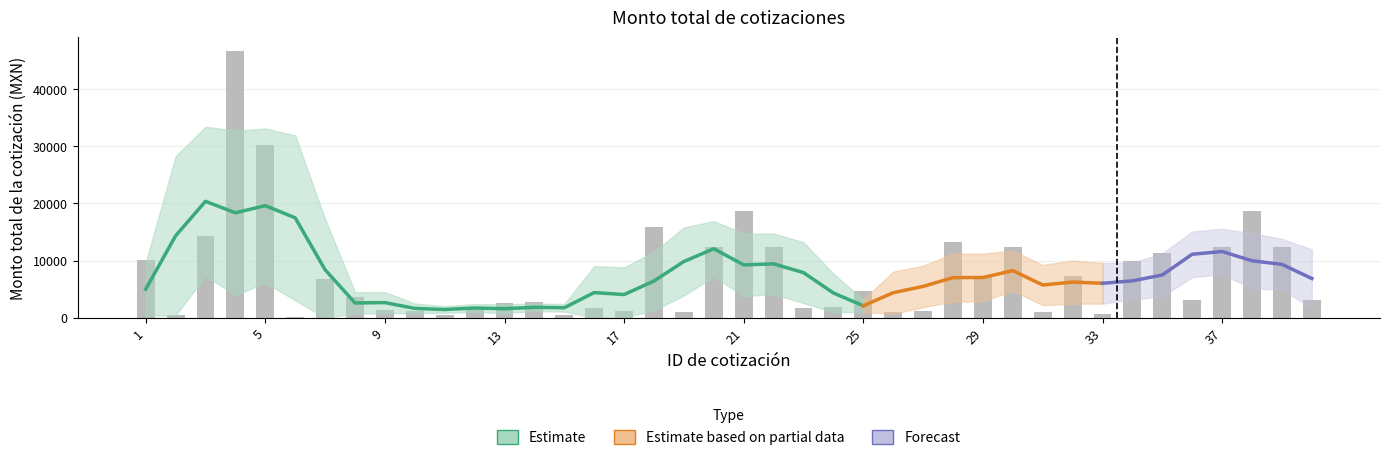

What is the sum of all values?

308866.5